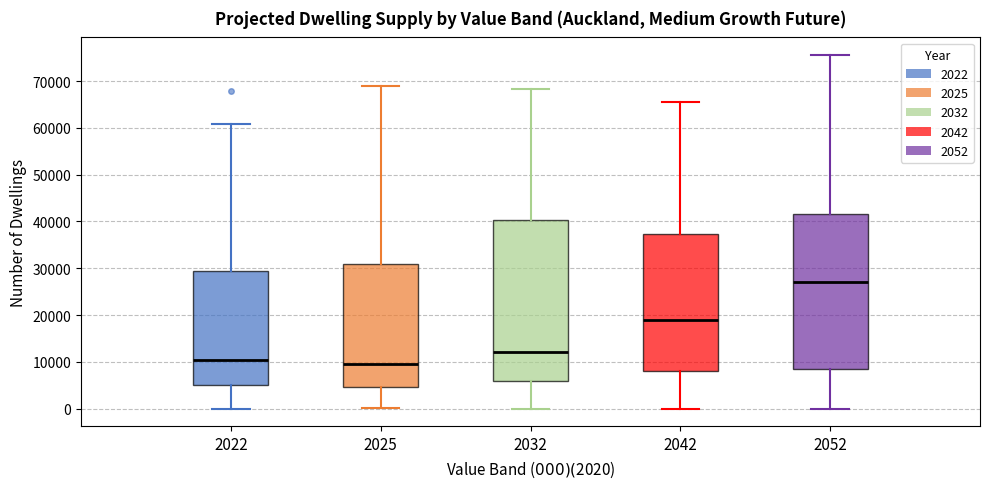

Reading left to right, read every box against the y-axis: the position of its median line, the range the box covers, and the ends of its whiskers. The values are not printed on the chart, so give them approximately, as read against the axis.

2022: median 10000, box 5000 to 30000, whiskers 0 to 61000
2025: median 10000, box 5000 to 31000, whiskers 0 to 69000
2032: median 12000, box 6000 to 40000, whiskers 0 to 68000
2042: median 19000, box 8000 to 37000, whiskers 0 to 65000
2052: median 27000, box 8000 to 42000, whiskers 0 to 76000